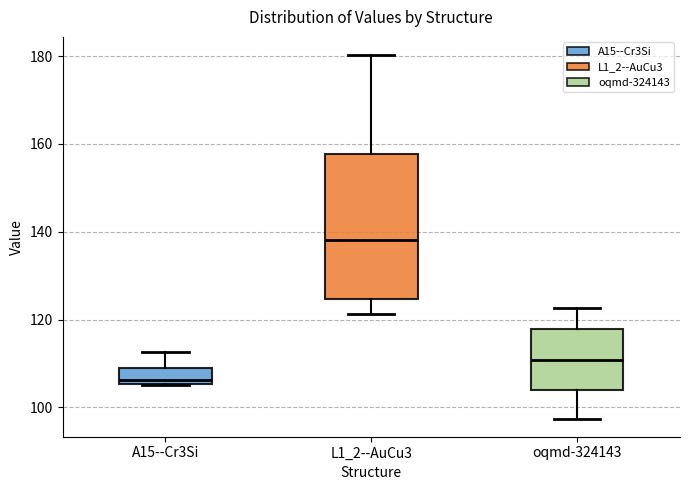

Comparing the boxes themselves (not the whiskers), which one is the tallest?

L1_2--AuCu3